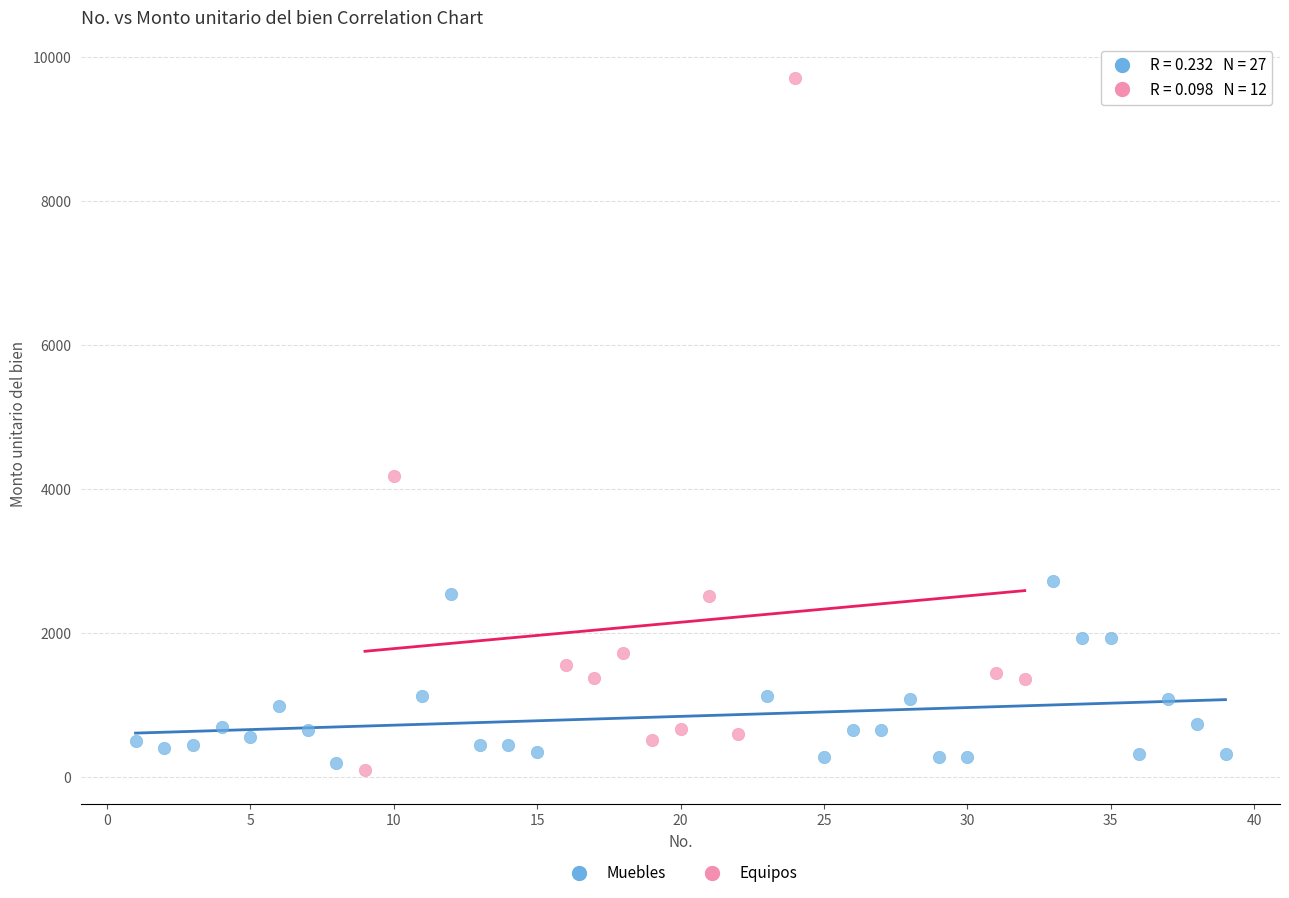

Which series reaches the maximum Y coordinate?

Equipos